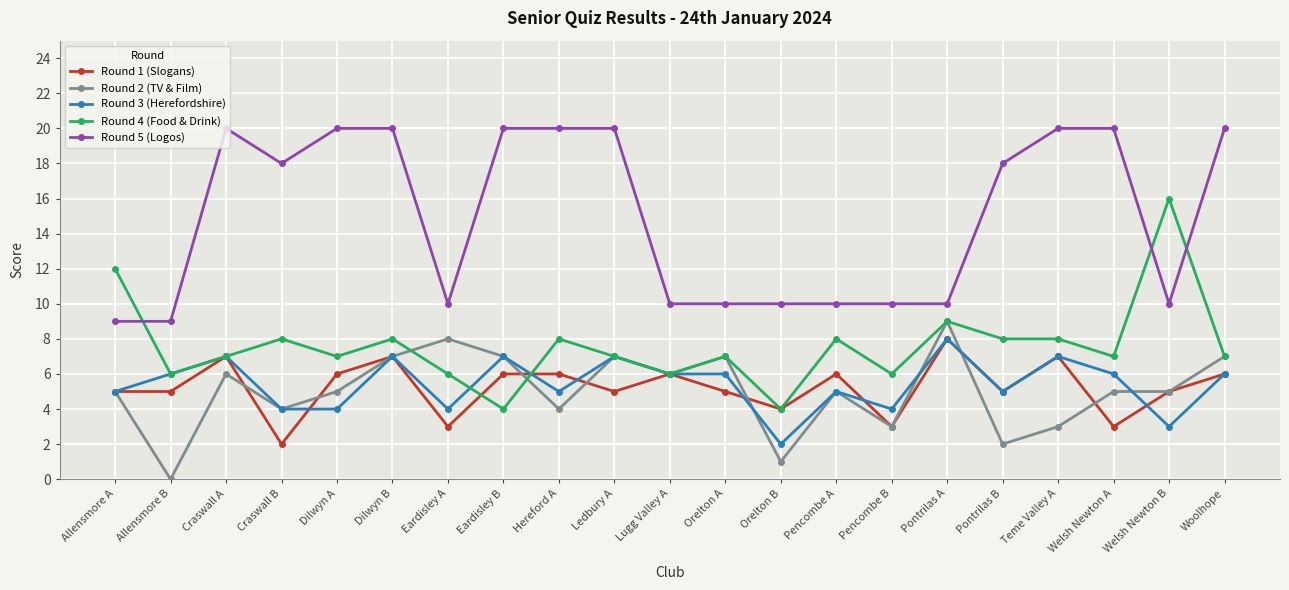

What is the sum of all Round 1 (Slogans) values?

110